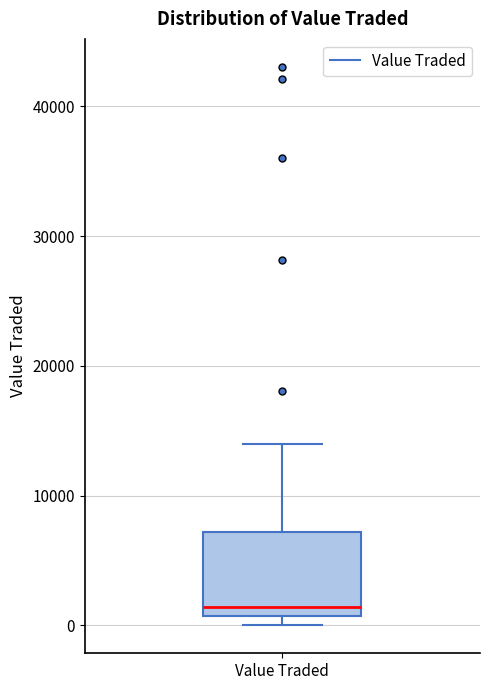

Read this box plot against the y-axis: the position of the median line, the range covered by the box, and the ends of both whiskers. The values are not printed on the chart, so give them approximately, as read against the axis.

median 1000 (just above the box's lower edge), box 1000 to 7000, whiskers 0 to 14000